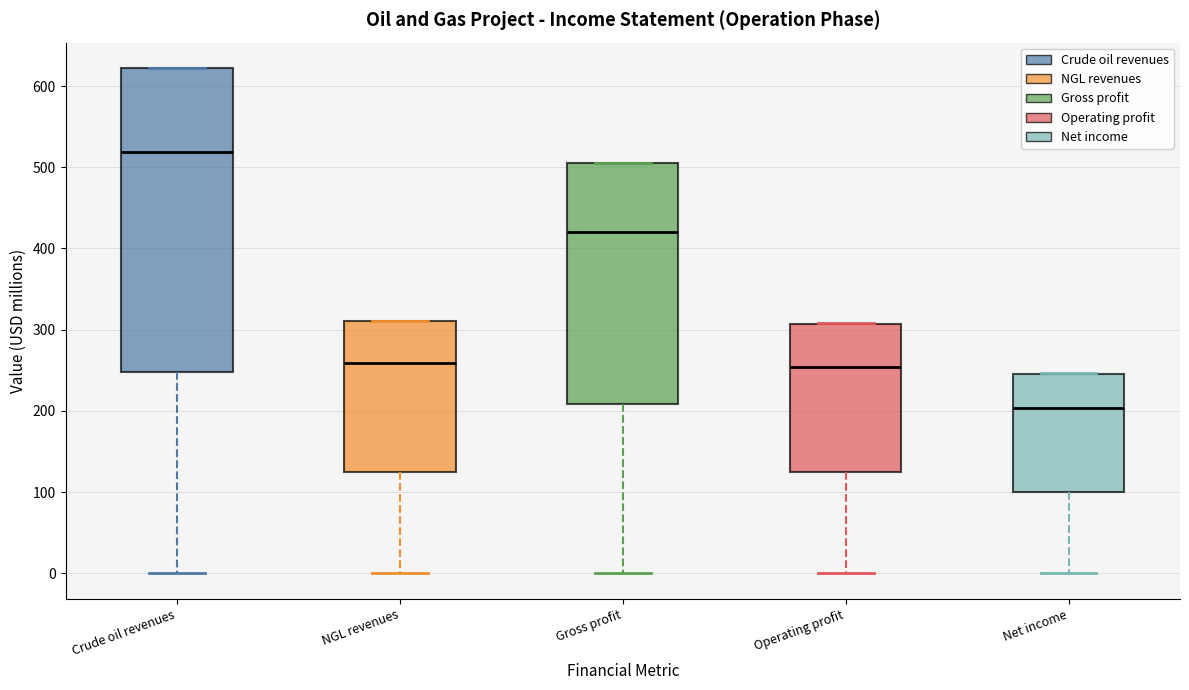

Where does the lower whisker of the box for NGL revenues end on the y-axis? The values are not printed on the chart, so give them approximately, as read against the axis.

0